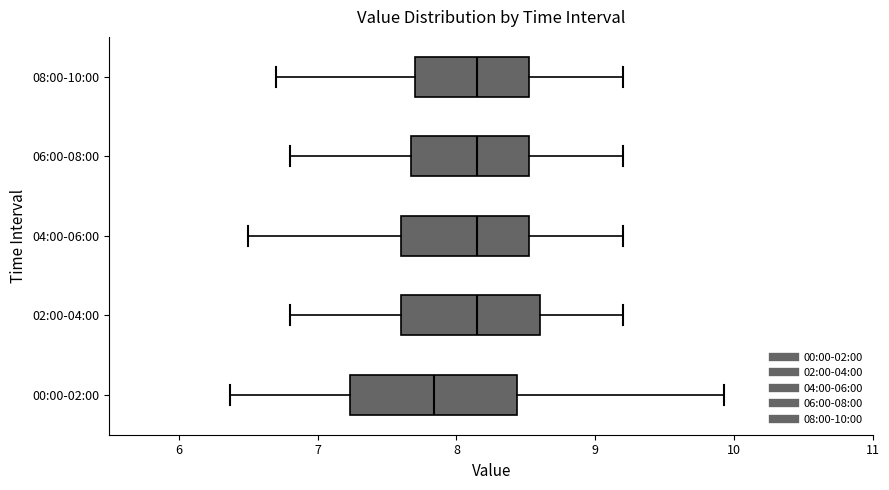

Reading bottom to top, transcribe this box plot: for each box, give where its median line is, the range the box spans, and where its two whiskers end, as read against the x-axis. The values are not printed on the chart, so give them approximately, as read against the axis.

00:00-02:00: median 7.8, box 7.2 to 8.4, whiskers 6.4 to 9.9
02:00-04:00: median 8.2, box 7.6 to 8.6, whiskers 6.8 to 9.2
04:00-06:00: median 8.2, box 7.6 to 8.5, whiskers 6.5 to 9.2
06:00-08:00: median 8.2, box 7.7 to 8.5, whiskers 6.8 to 9.2
08:00-10:00: median 8.2, box 7.7 to 8.5, whiskers 6.7 to 9.2